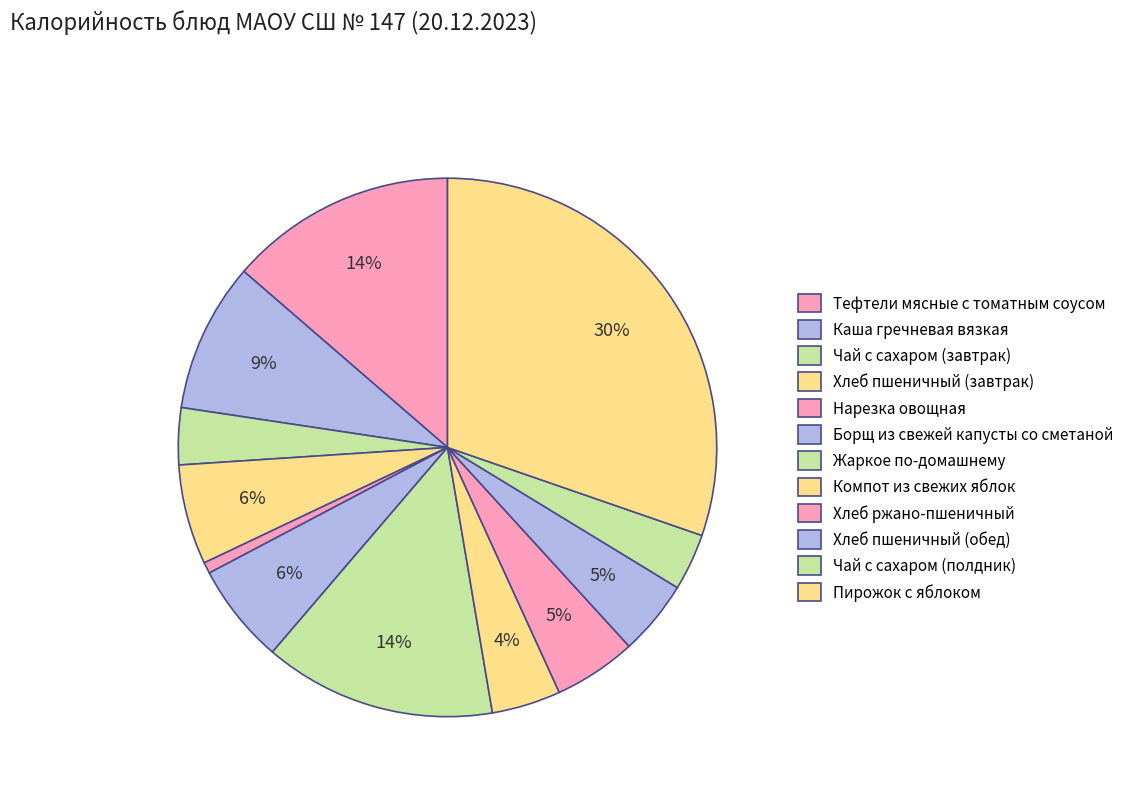

True or false: Каша гречневая вязкая accounts for 9% of the total.

True